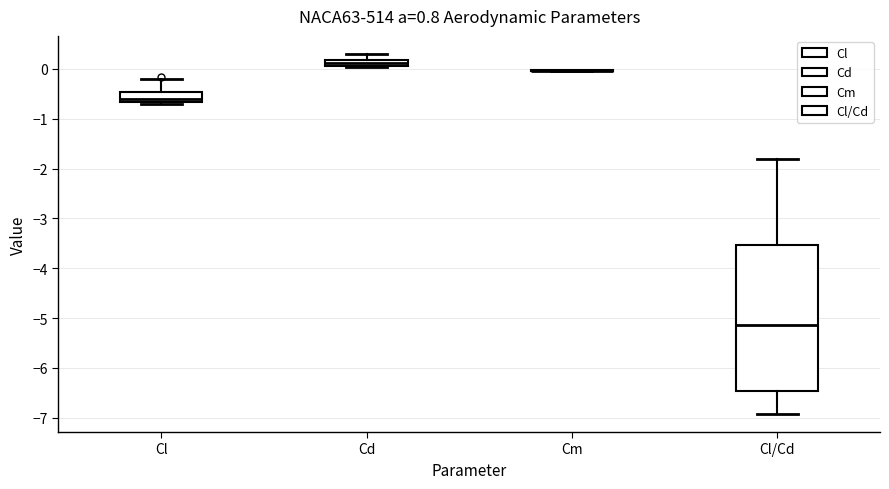

Where is the lower edge of the box for Cd on the y-axis? The values are not printed on the chart, so give them approximately, as read against the axis.

0.1